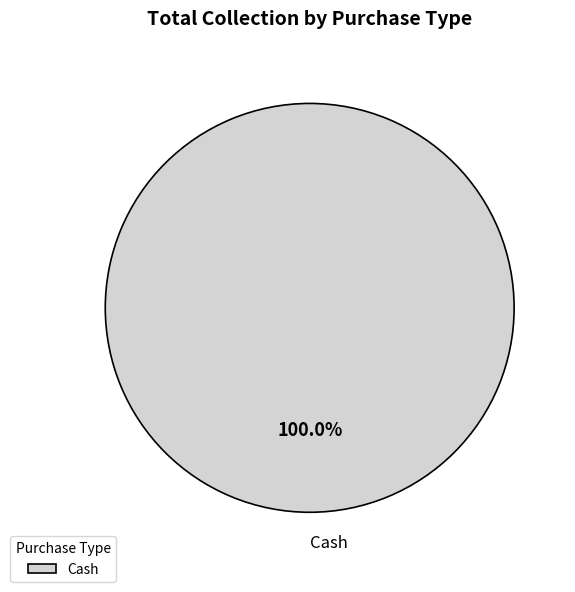

How many slices are in this pie chart?

1